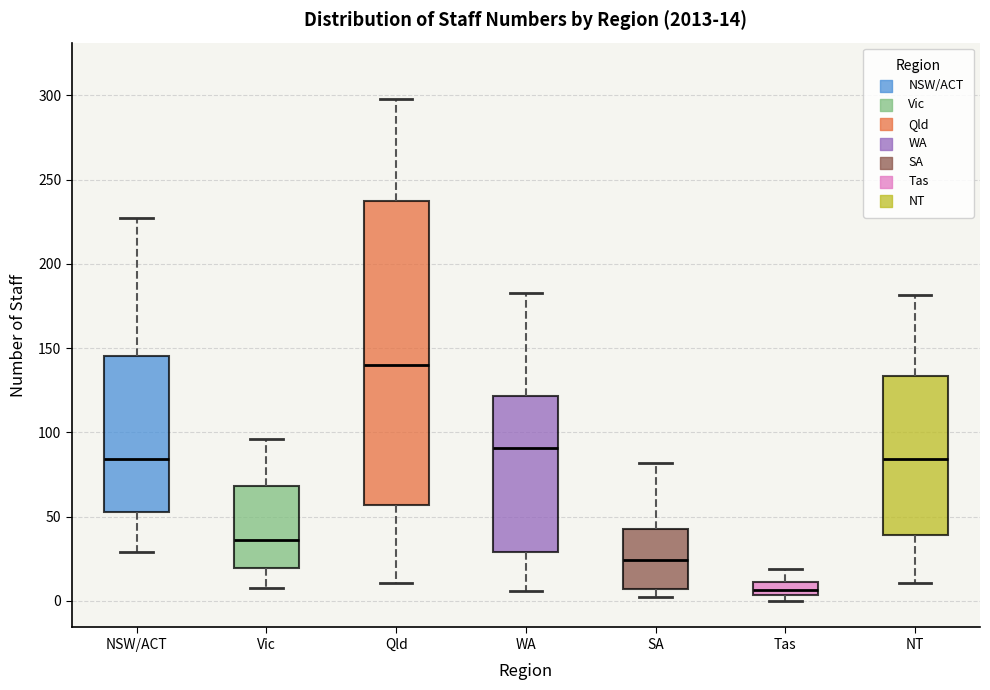

Which box's median line is the lowest?

Tas